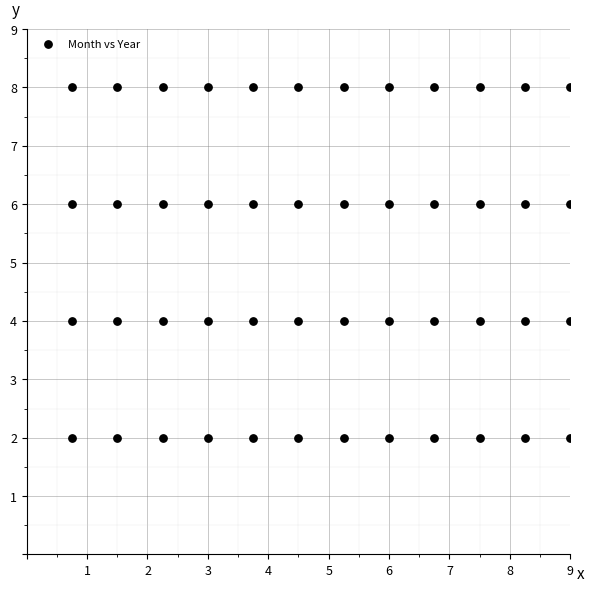

What is the range of Y values (max minus min)?

6